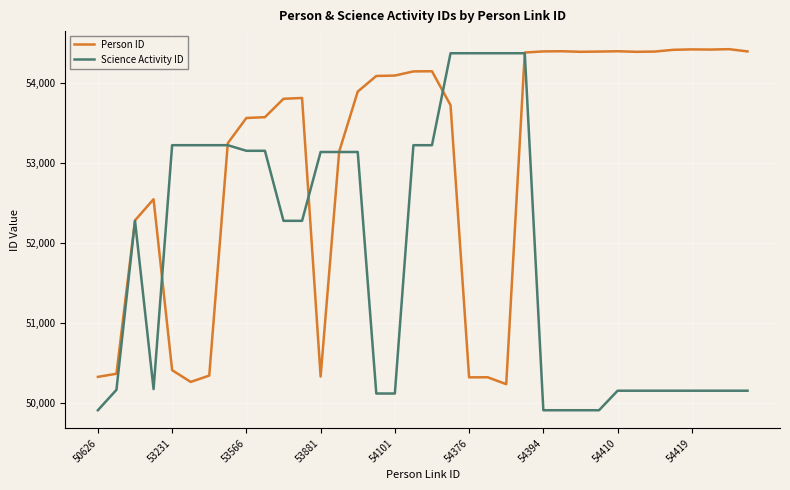

What is the highest value of the Person ID series?

54421